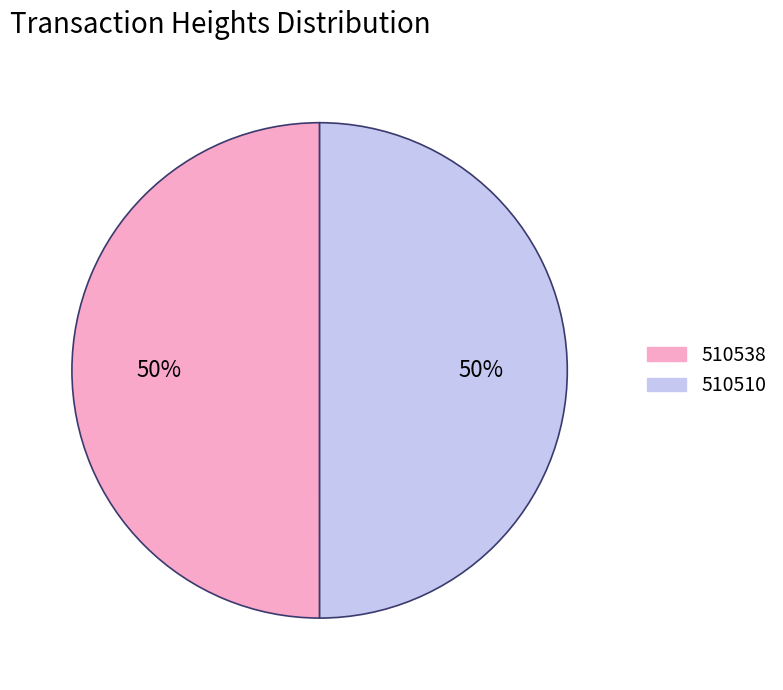

Is the sum of 510538 and 510510 greater than half?

Yes